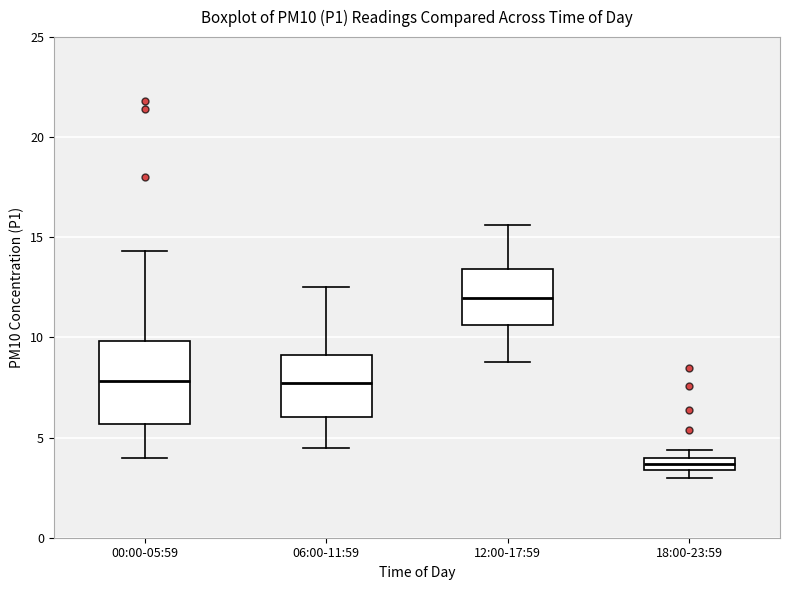

Which box's median line is the highest?

12:00-17:59